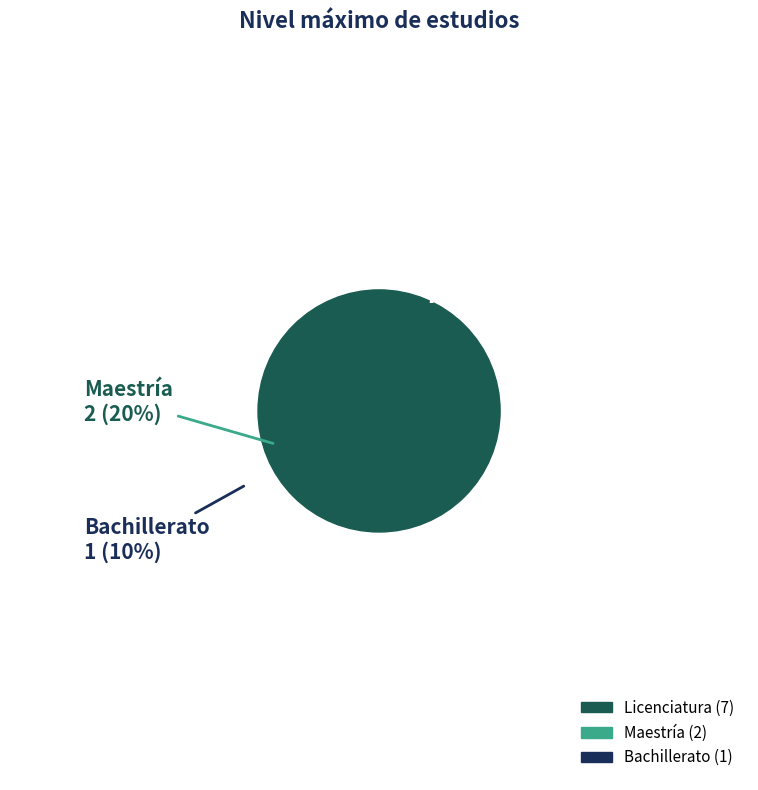

Combined, do Bachillerato and Maestría account for over 50%?

No